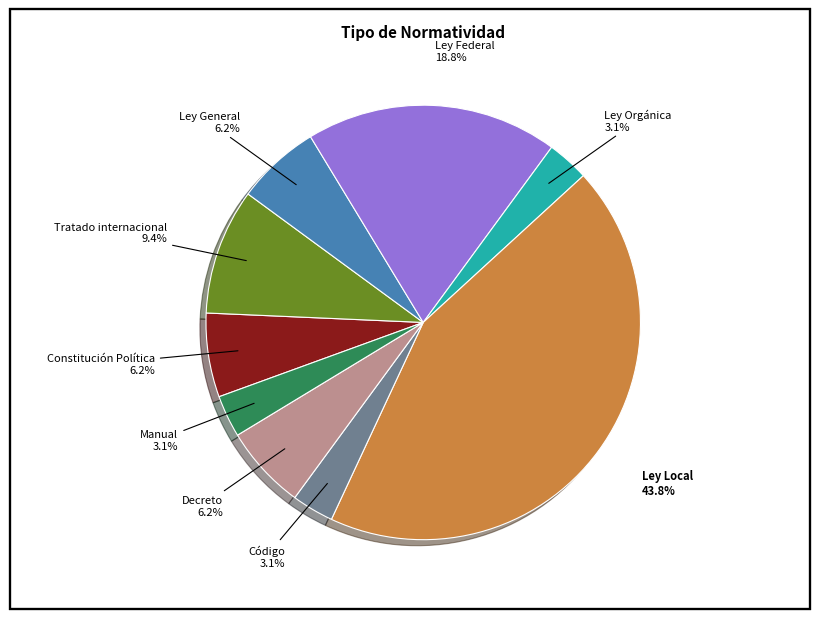

How much of the chart is everything except Tratado internacional?

90.6%